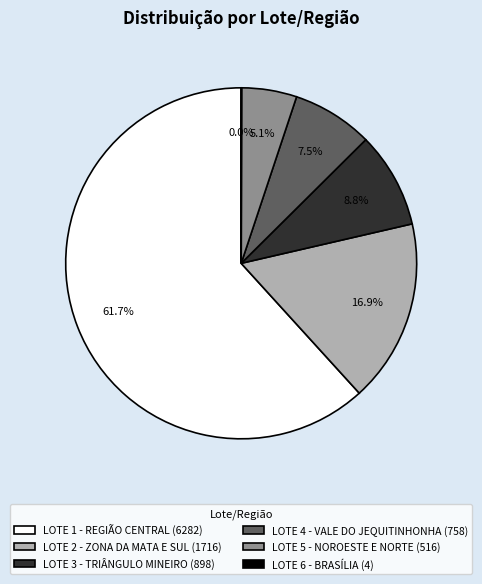

What portion of the pie excludes LOTE 2 - ZONA DA MATA E SUL (1716)?

83.1%